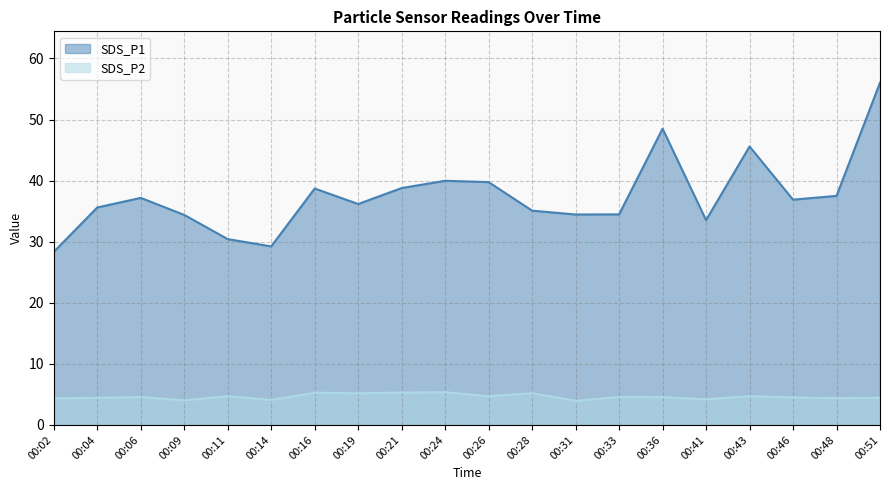

In SDS_P2, how many points are higher than both neighbors (excluding endpoints)?

7